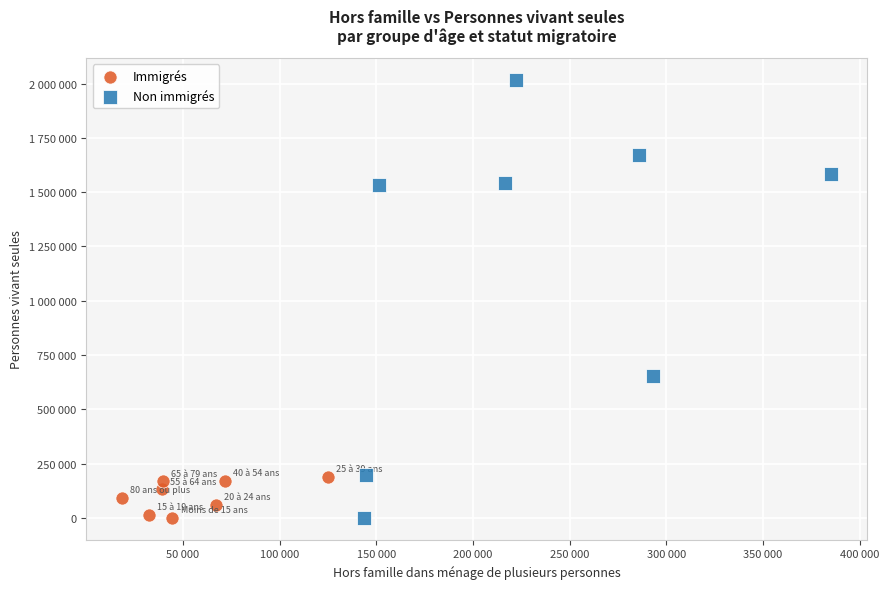

What are all the series names shown in the legend?

Immigrés, Non immigrés